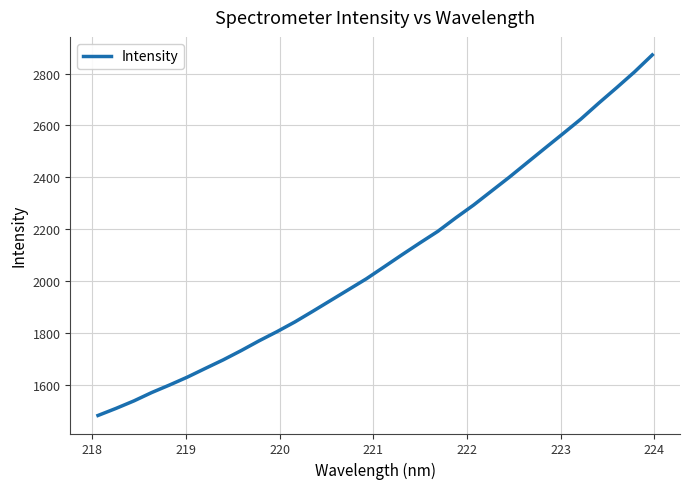

What is the minimum value shown in the chart?

1483.4